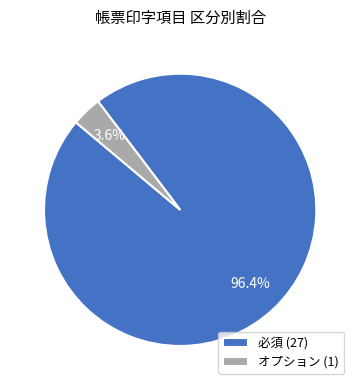

To the nearest percent, what is the combined percentage of オプション and 必須?

100%